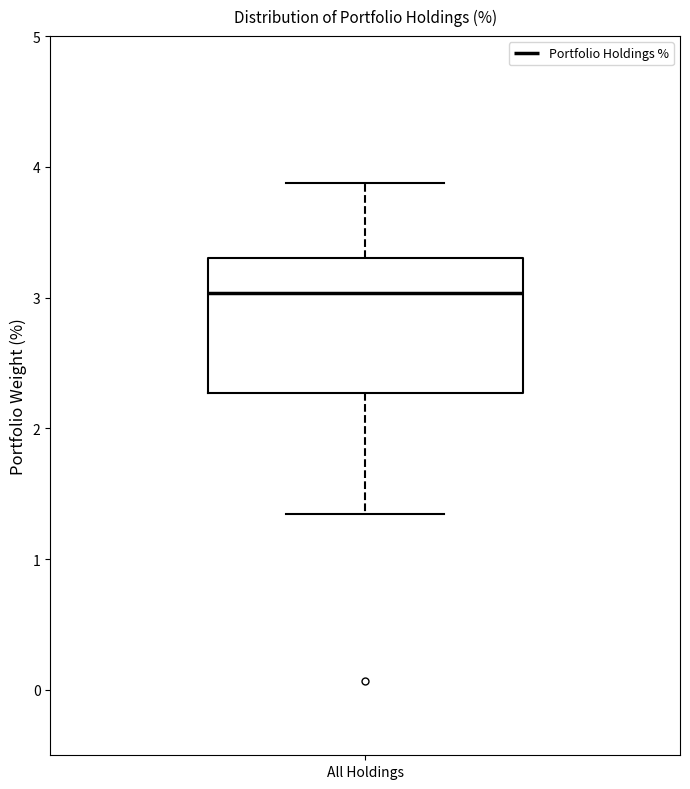

Where is the lower edge of the box for All Holdings on the y-axis? The values are not printed on the chart, so give them approximately, as read against the axis.

2.3